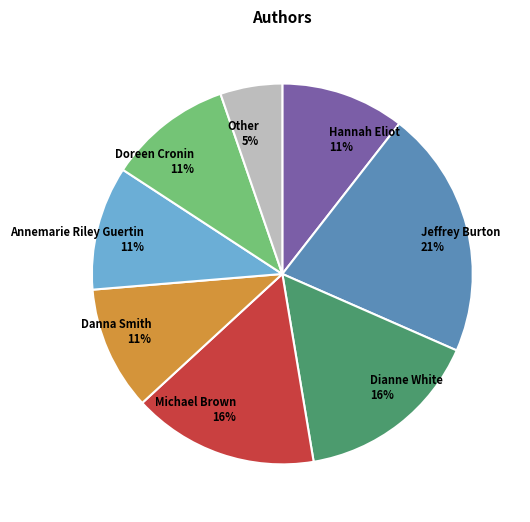

How many segments does this pie chart have?

8